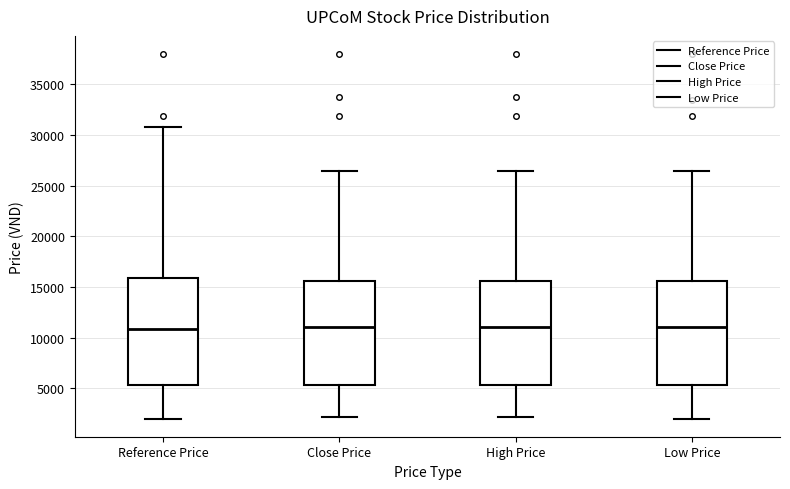

Reading left to right, transcribe this box plot: for each box, give where its median line is, the range the box spans, and where its two whiskers end, as read against the y-axis. The values are not printed on the chart, so give them approximately, as read against the axis.

Reference Price: median 11000, box 5500 to 16000, whiskers 2000 to 31000
Close Price: median 11000, box 5500 to 15500, whiskers 2000 to 26500
High Price: median 11000, box 5500 to 15500, whiskers 2000 to 26500
Low Price: median 11000, box 5500 to 15500, whiskers 2000 to 26500